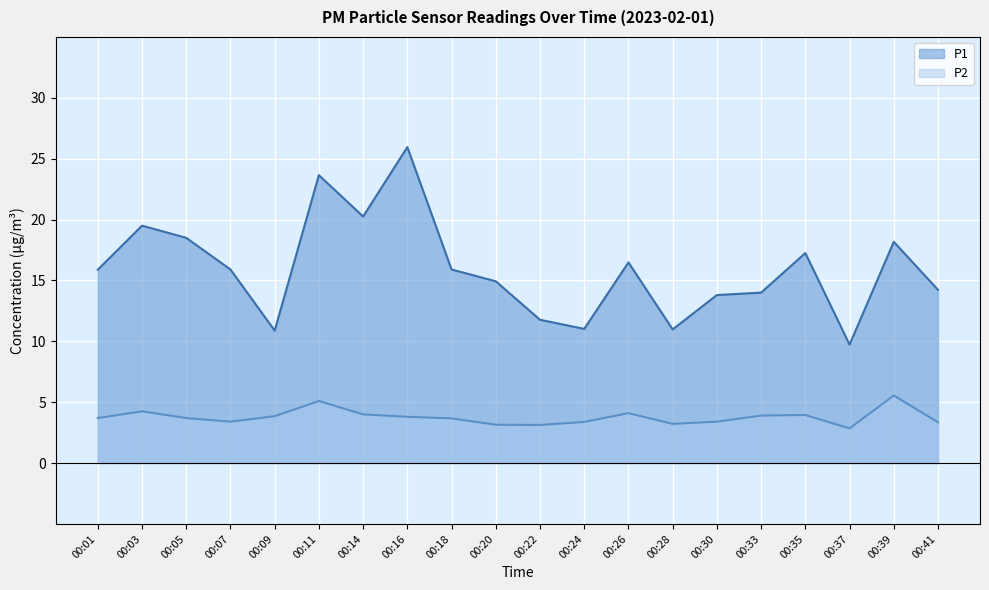

Between 00:11 and 00:33, which series saw the biggest shift?

P1